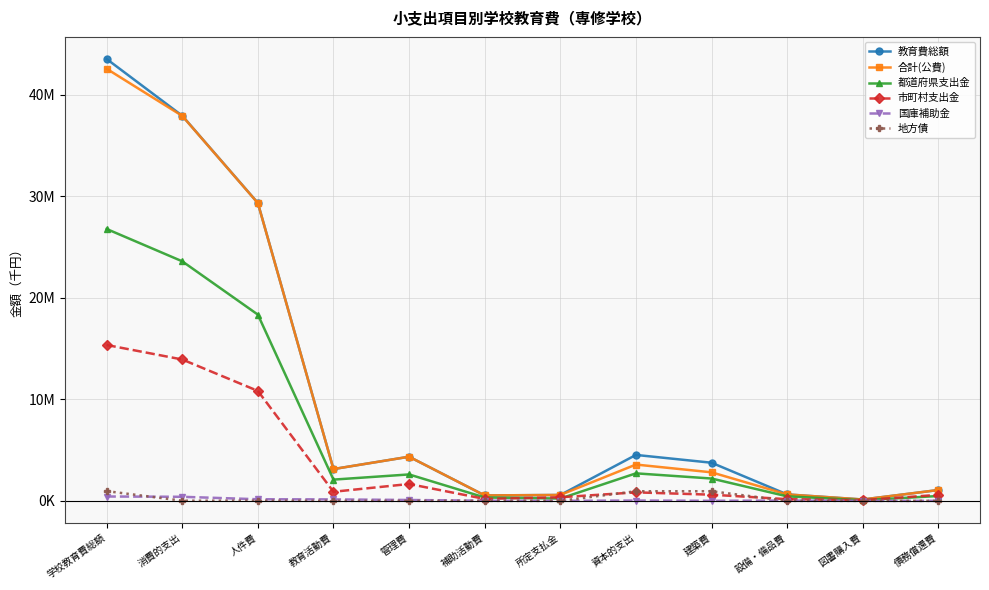

What is the value of the 市町村支出金 point at the 4th from the left?

894358